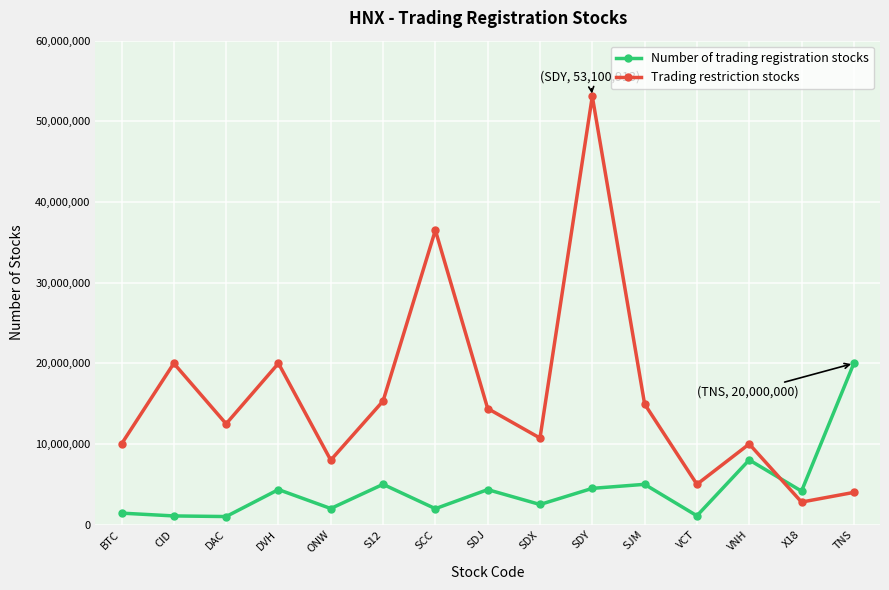

List the series in order of their peak value, lowest first.

Number of trading registration stocks, Trading restriction stocks